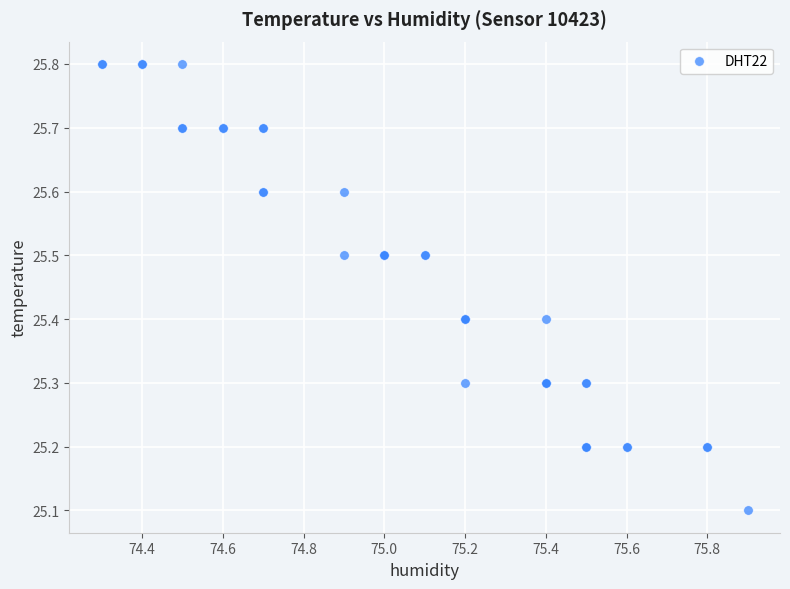

What Y value in the scatter plot is closest to 25?

25.1